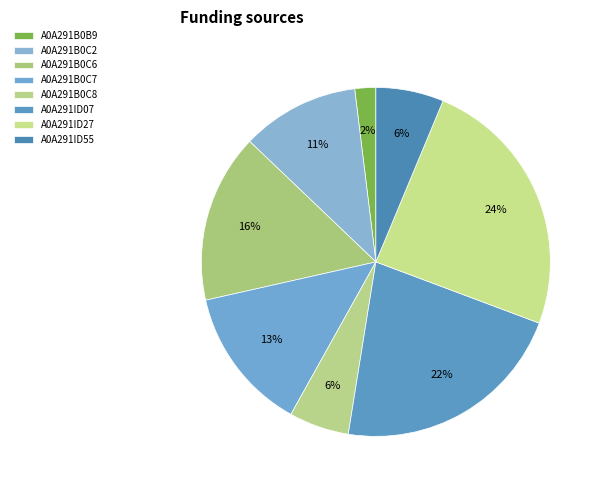

To the nearest percent, what is the average slice percentage?

12%